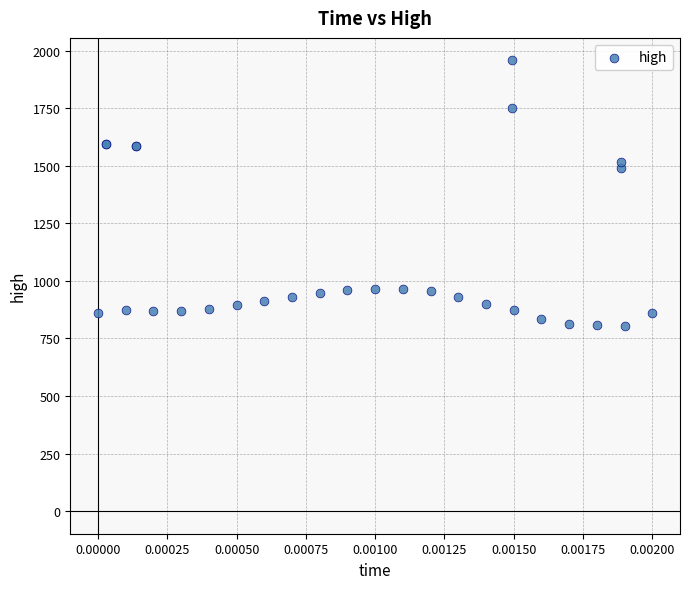

What Y value in the scatter plot is closest to 1380?

1490.8